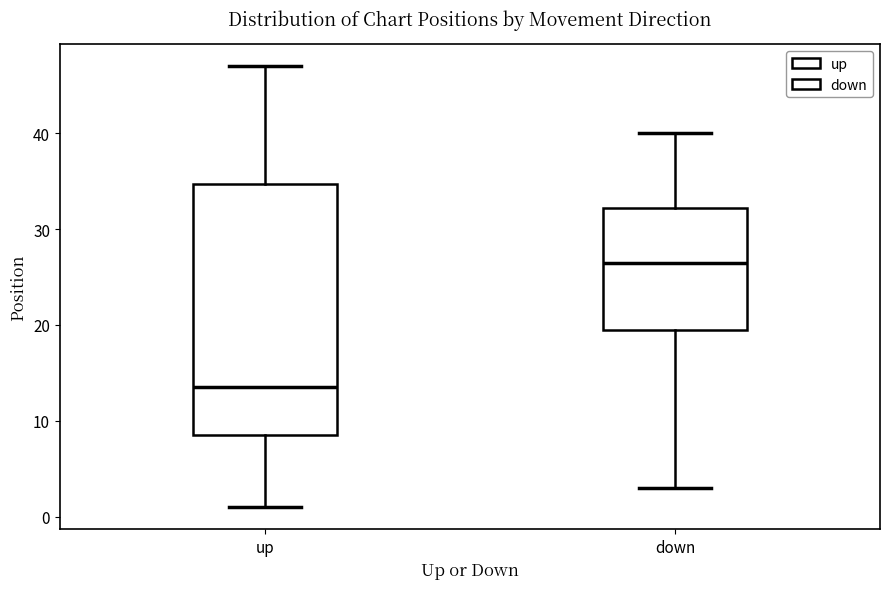

Comparing the boxes themselves (not the whiskers), which one is the tallest?

up